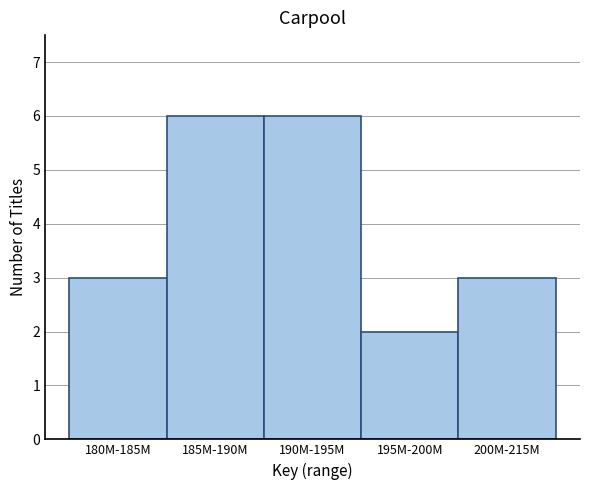

Reading left to right, transcribe all the data shown in this chart.

3	6	6	2	3